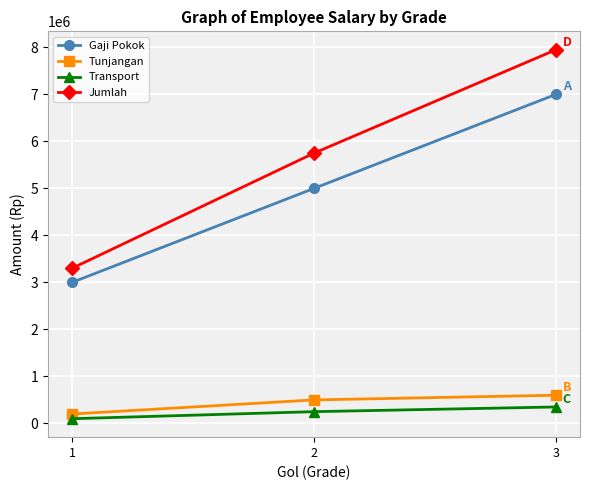

How many Gaji Pokok values are between 3000000 and 7000000?

3